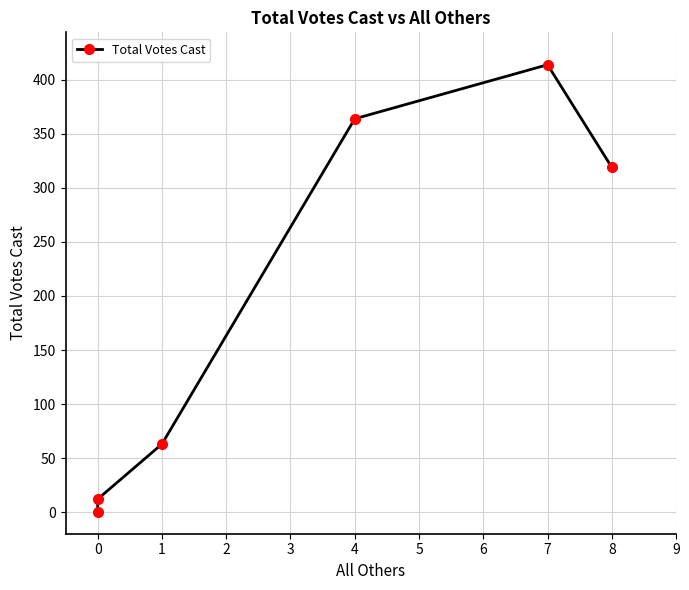

What is the difference between the values at 1 and 0?

51